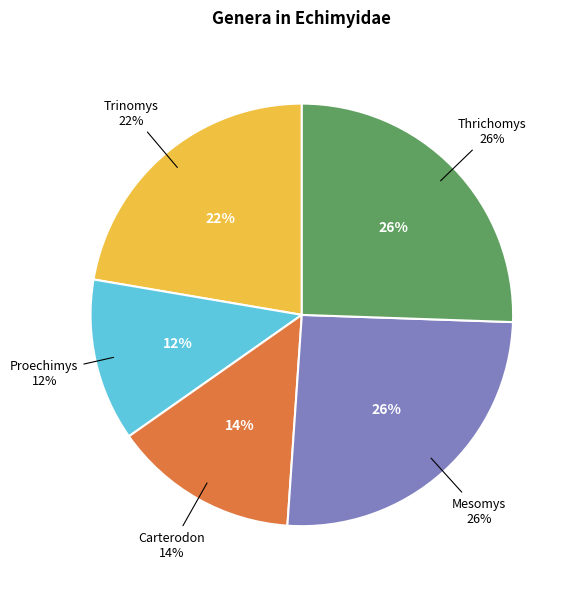

Is it true that Trinomys is 22% of the pie?

True